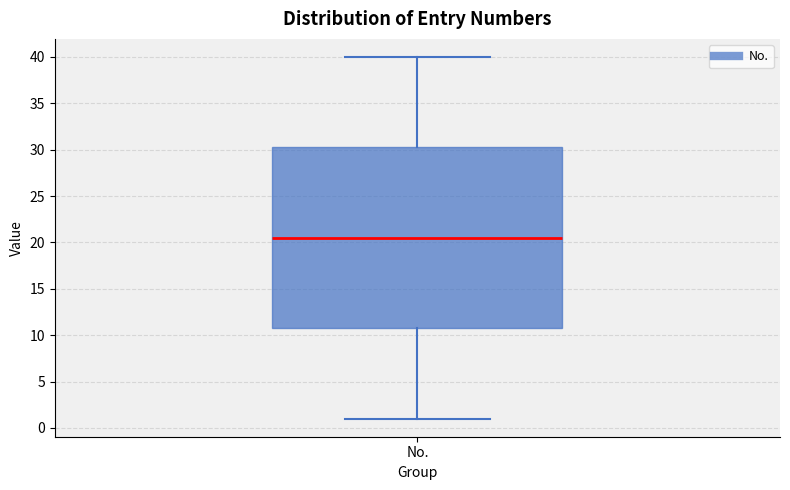

Read this box plot against the y-axis: the position of the median line, the range covered by the box, and the ends of both whiskers. The values are not printed on the chart, so give them approximately, as read against the axis.

median 20.5, box 11.0 to 30.5, whiskers 1.0 to 40.0